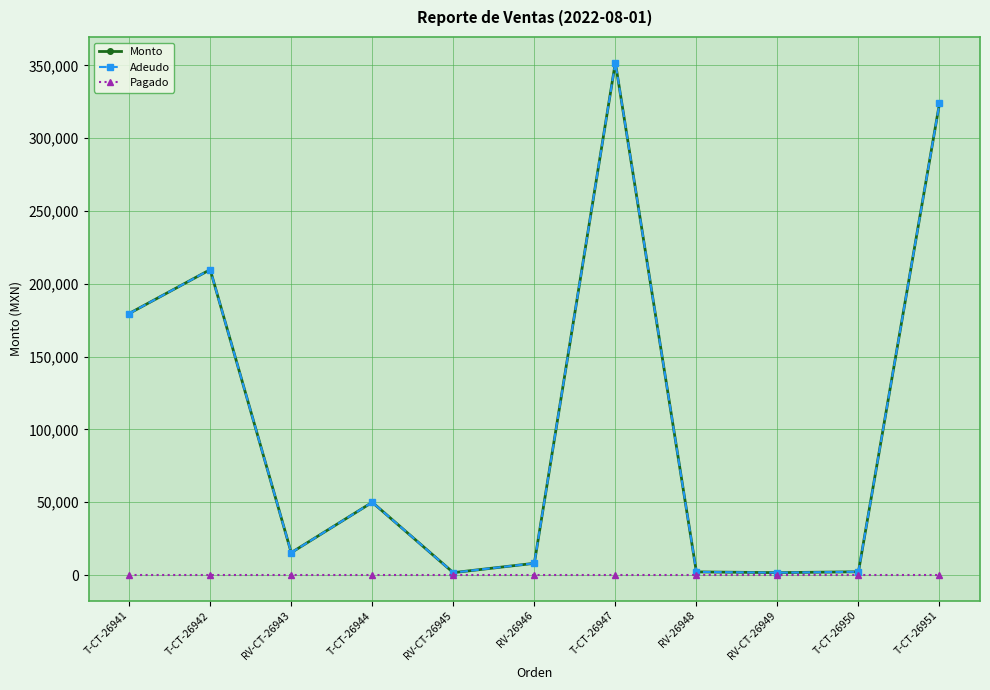

At which label does Monto reach its minimum?

RV-CT-26945